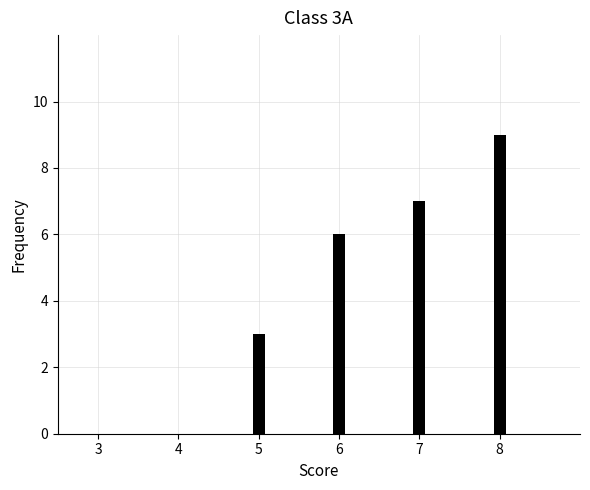

Reading left to right, transcribe all the data shown in this chart.

3=0	4=0	5=3	6=6	7=7	8=9